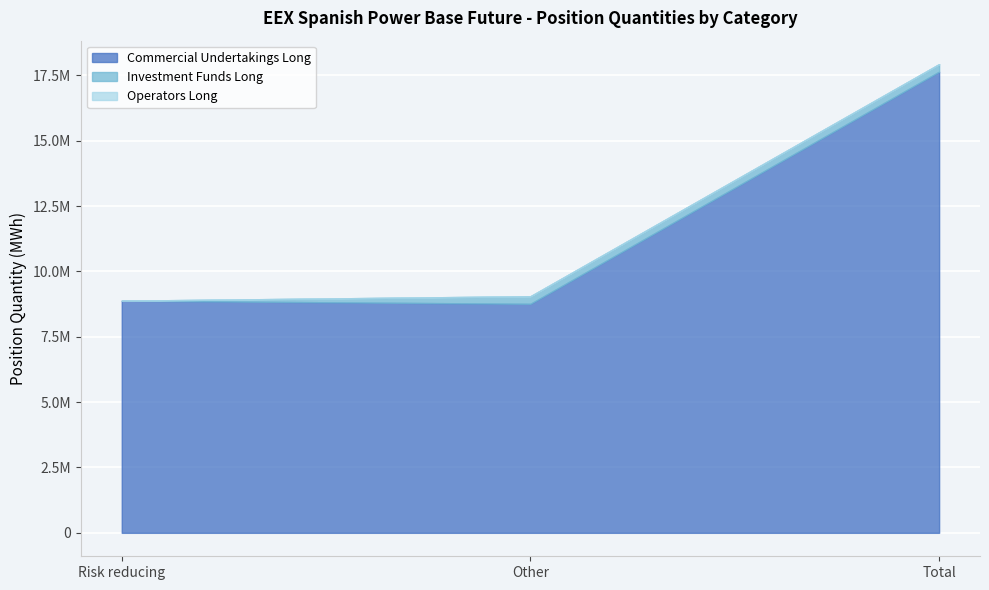

Which series has the largest total across all categories?

Commercial Undertakings Long